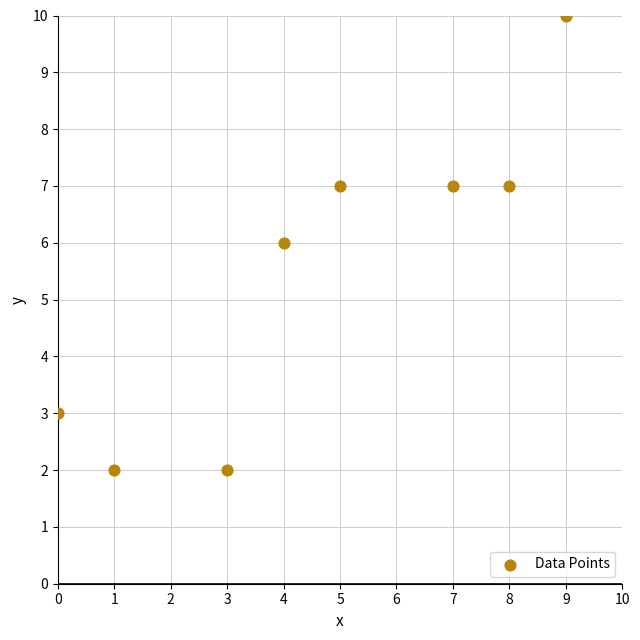

What is the average X value?

5